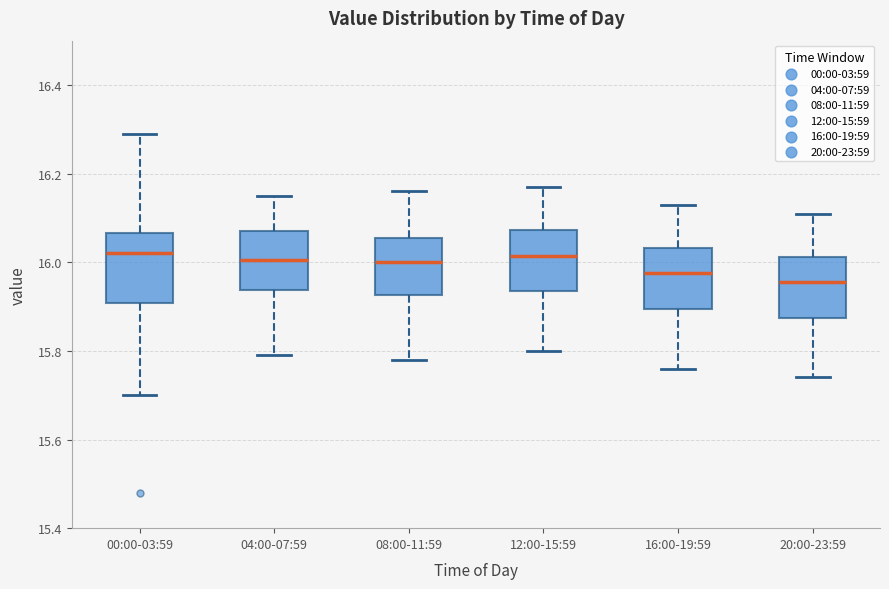

Where is the upper edge of the box for 16:00-19:59 on the y-axis? The values are not printed on the chart, so give them approximately, as read against the axis.

16.04